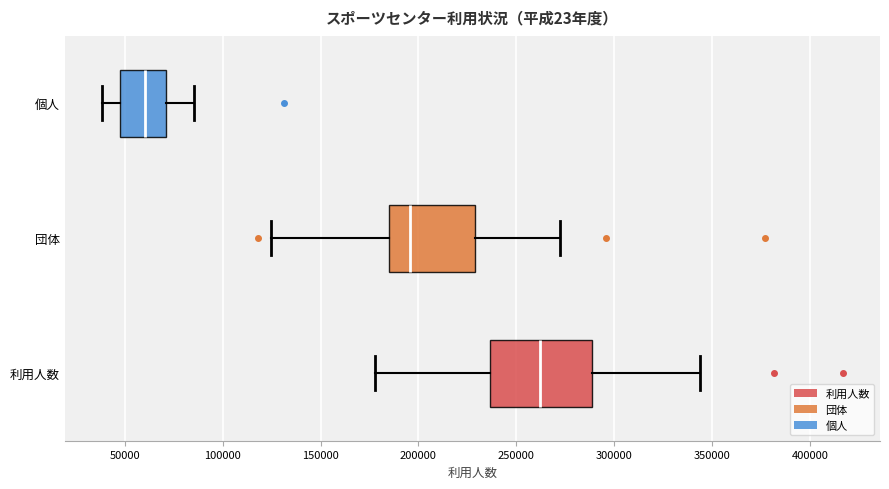

Reading bottom to top, read every box against the x-axis: the position of its median line, the range the box covers, and the ends of its whiskers. The values are not printed on the chart, so give them approximately, as read against the axis.

利用人数: median 260000, box 235000 to 290000, whiskers 180000 to 345000
団体: median 195000, box 185000 to 230000, whiskers 125000 to 270000
個人: median 60000, box 50000 to 70000, whiskers 40000 to 85000